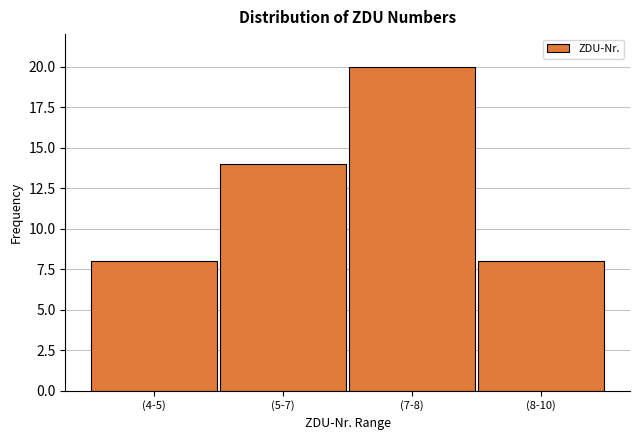

Reading left to right, list all the values displayed in this chart.

8	14	20	8